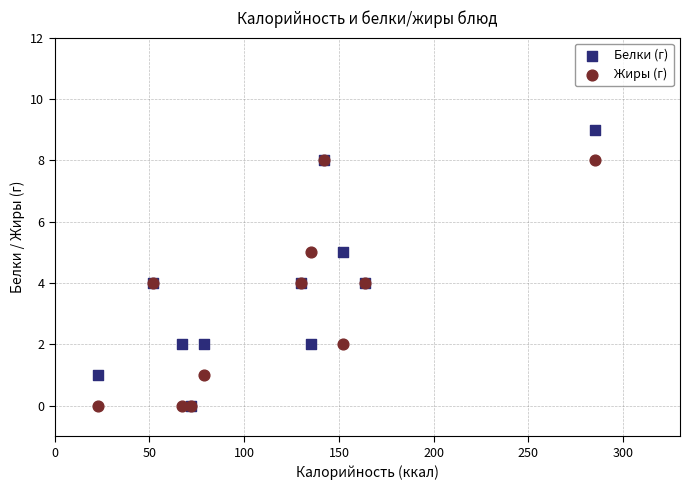

What are all the series names shown in the legend?

Белки (г), Жиры (г)